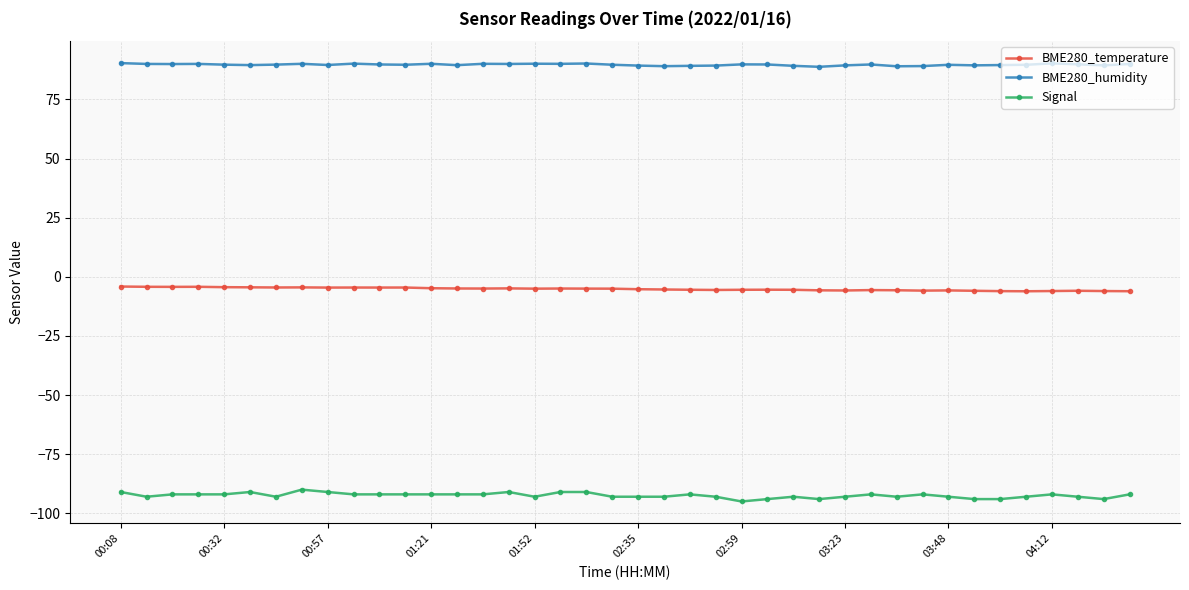

Rank the series by their maximum value, from lowest to highest.

Signal, BME280_temperature, BME280_humidity